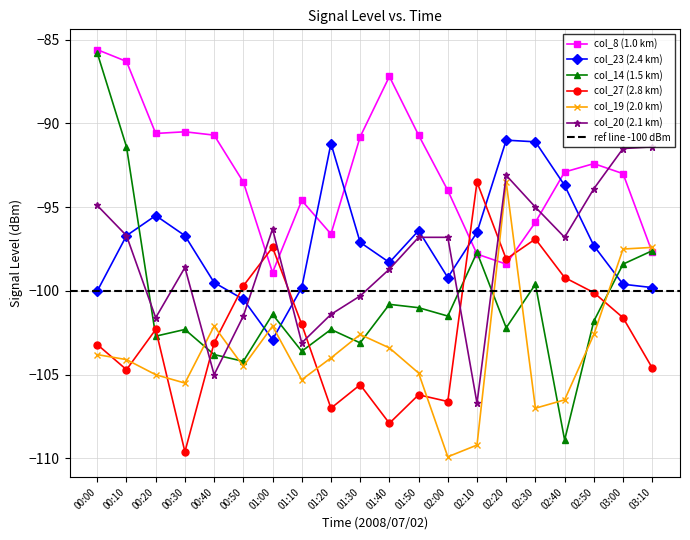

The value of col_14 at 03:00 is -139.2. True or false?

False